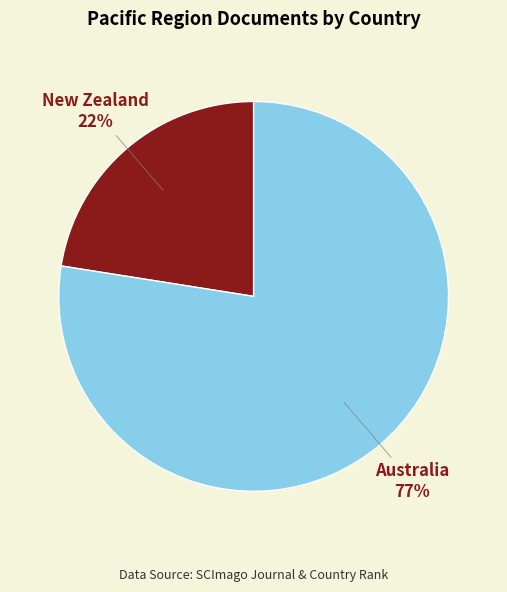

Approximately how many times larger is the value at New Zealand compared to Australia?

0.3